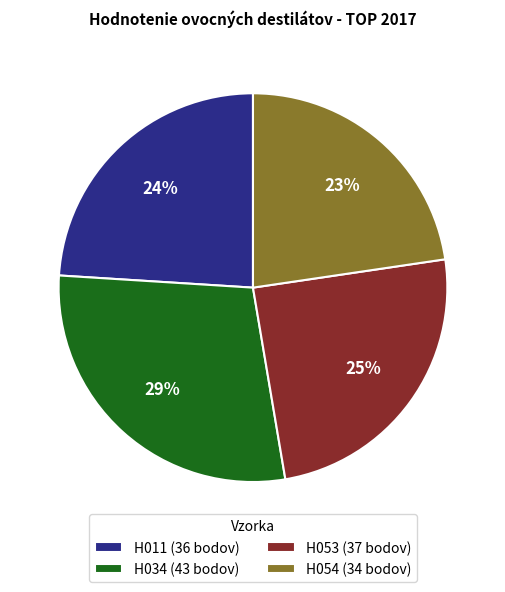

Is the sum of H011 (36 bodov) and H054 (34 bodov) greater than half?

No